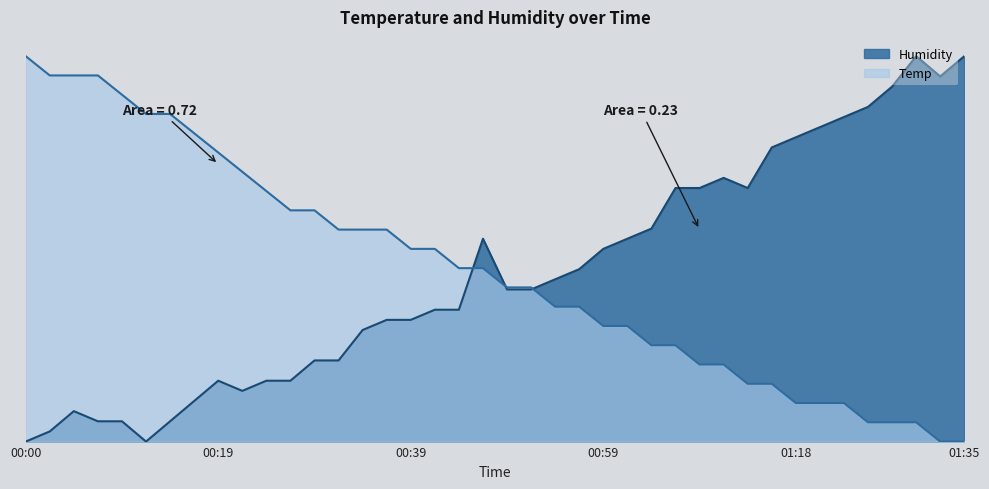

The value of Temp at 00:34 is 0.2. True or false?

False